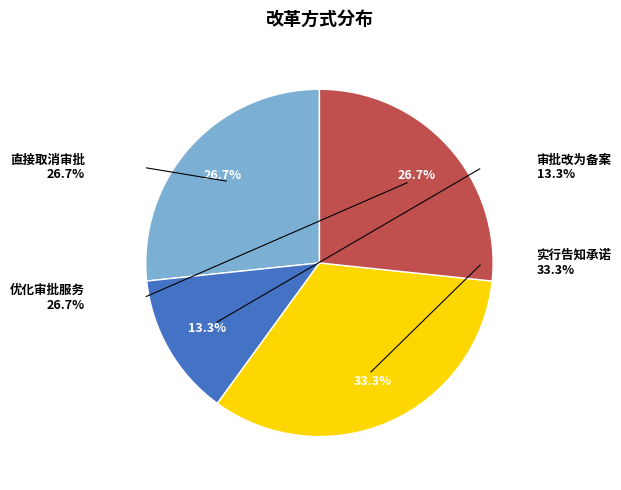

Is there a majority slice in this chart?

No